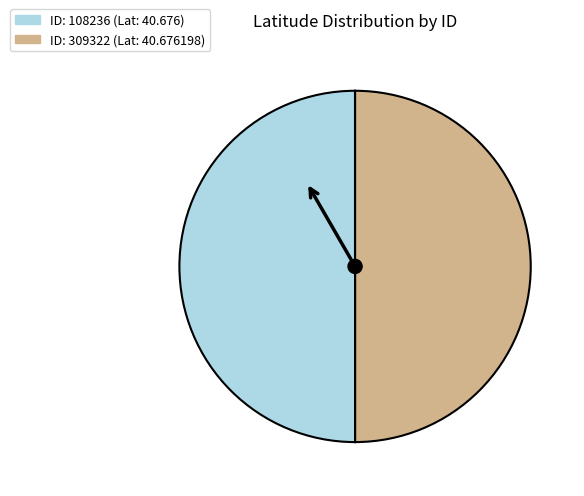

How many slices are in this pie chart?

2